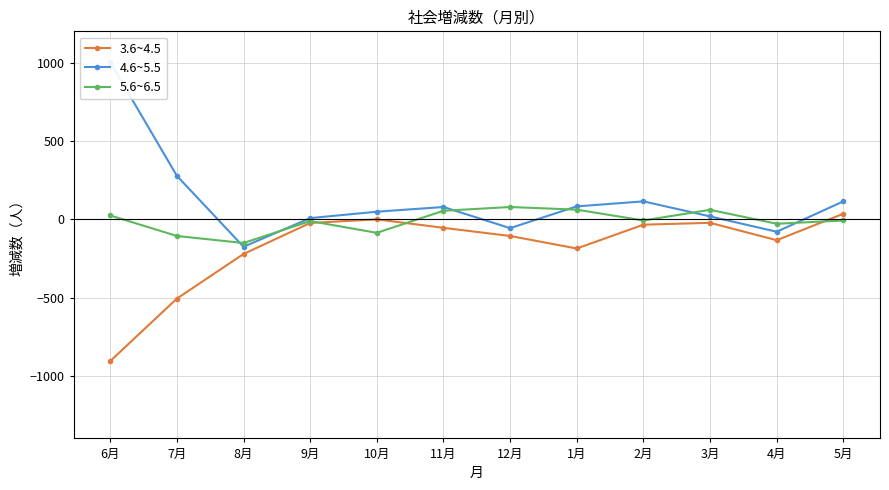

At which category is the sum across all series the highest?

5月